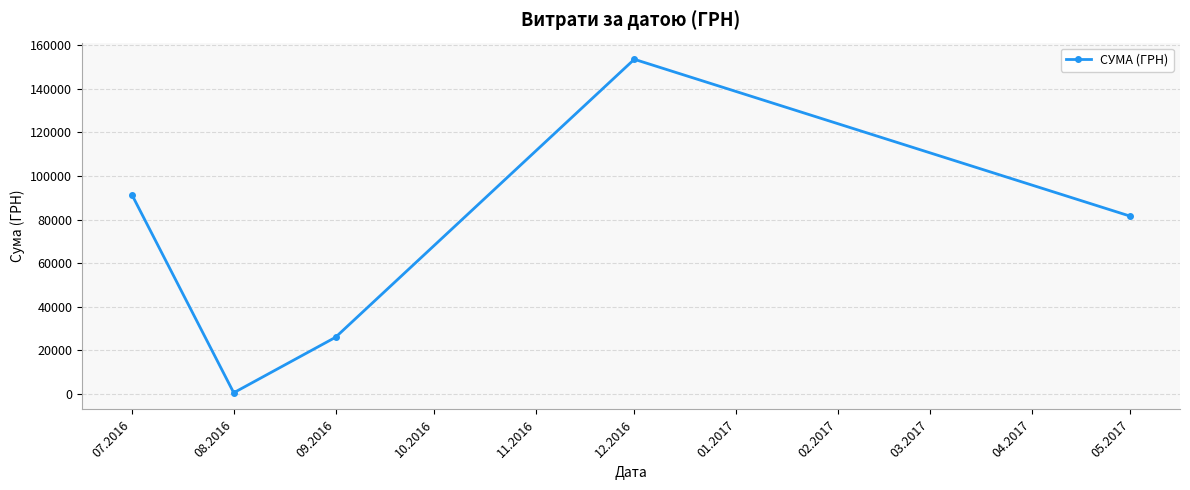

What is the change in value from 07.2016 to 12.2016?

+62145.8